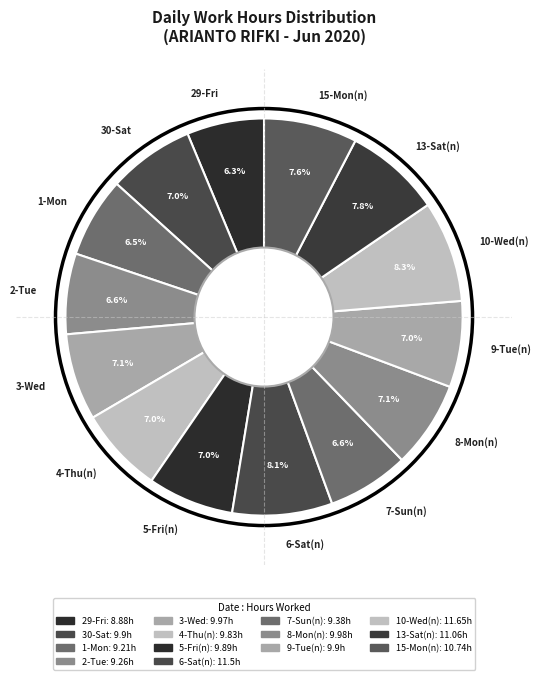

What is the ratio of the value at 5-Fri(n) to the value at 6-Sat(n)?

0.9